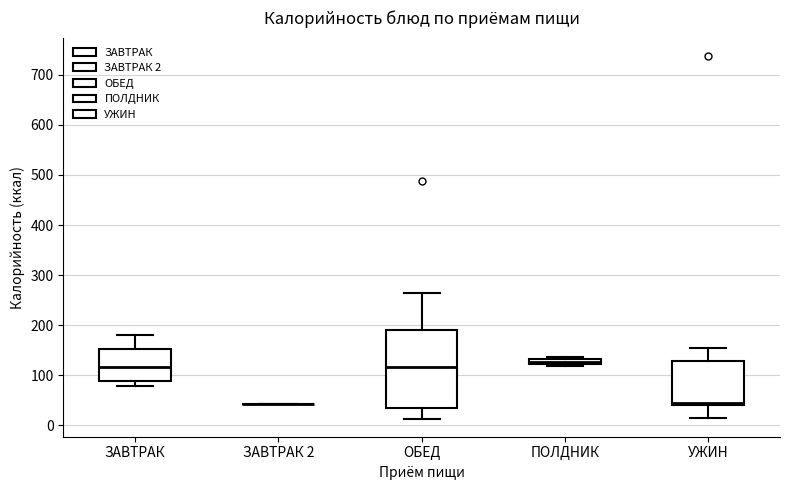

Comparing the boxes themselves (not the whiskers), which one is the tallest?

ОБЕД